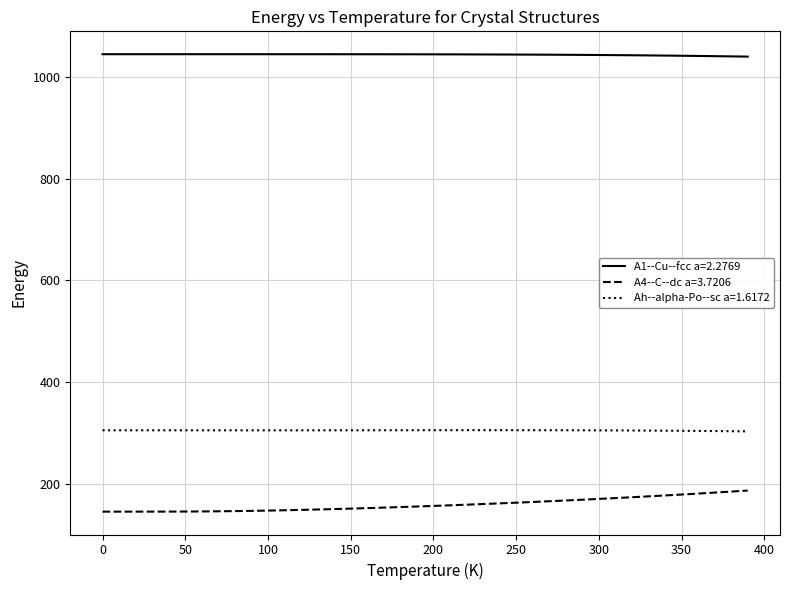

Count the number of data series in this chart.

3